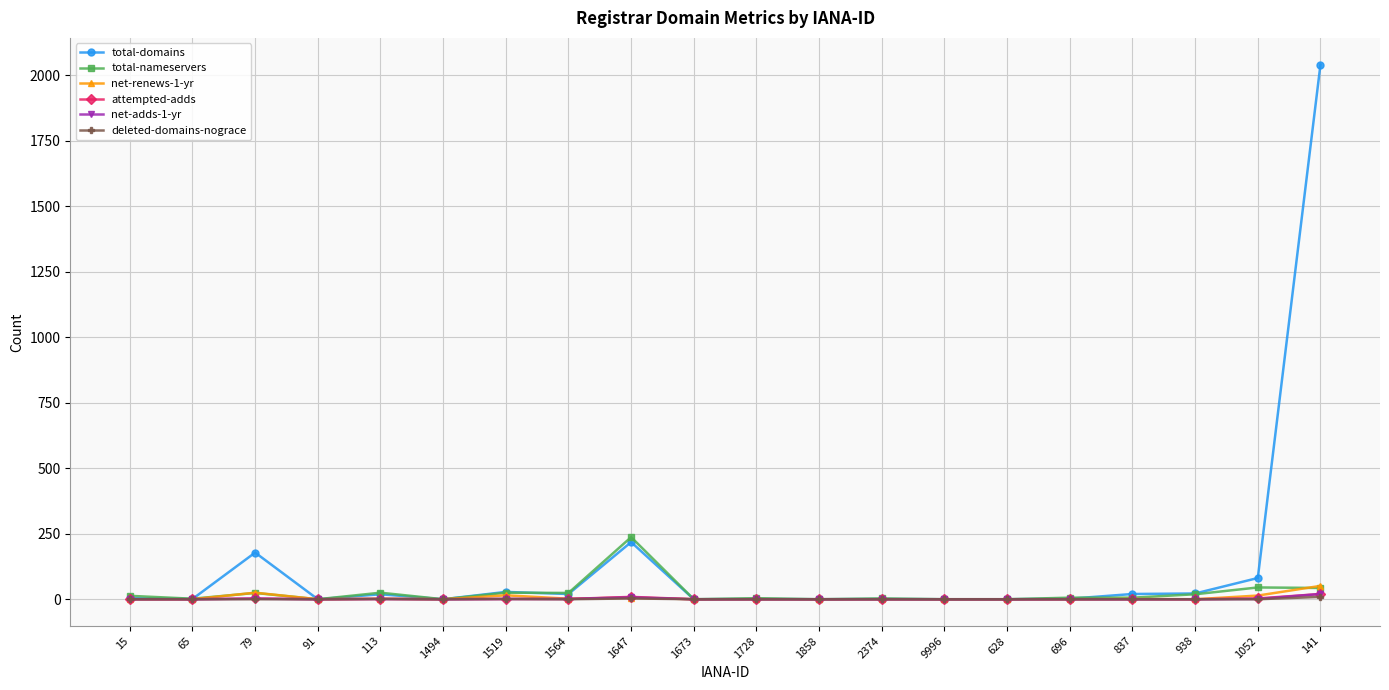

At which category is the sum across all series the highest?

141